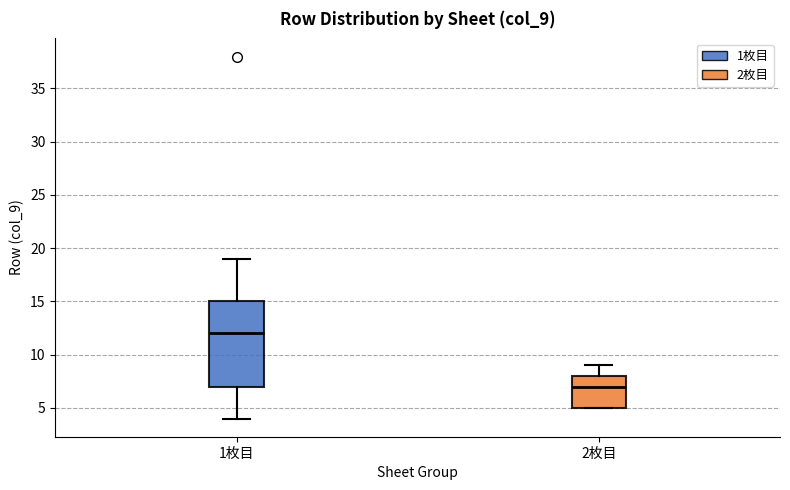

Reading left to right, read every box against the y-axis: the position of its median line, the range the box covers, and the ends of its whiskers. The values are not printed on the chart, so give them approximately, as read against the axis.

1枚目: median 12, box 7 to 15, whiskers 4 to 19
2枚目: median 7, box 5 to 8, whiskers 5 to 9